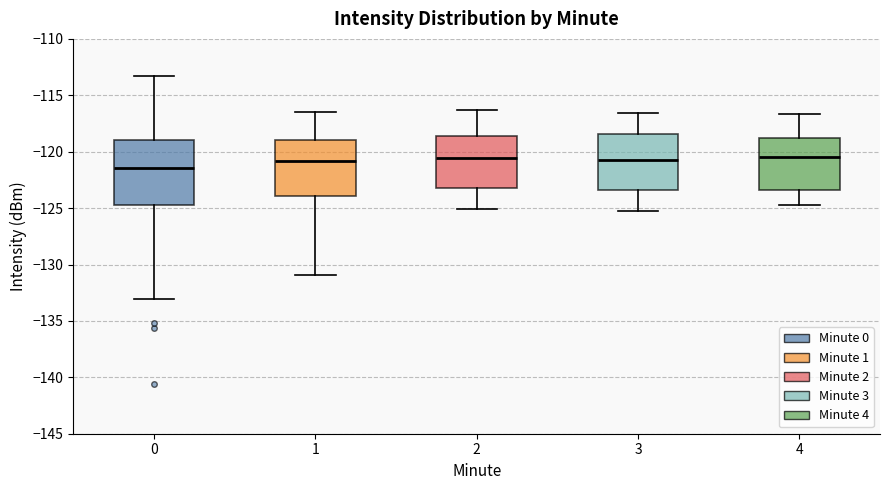

Where is the upper edge of the box at x = 1 on the y-axis? The values are not printed on the chart, so give them approximately, as read against the axis.

-119.0